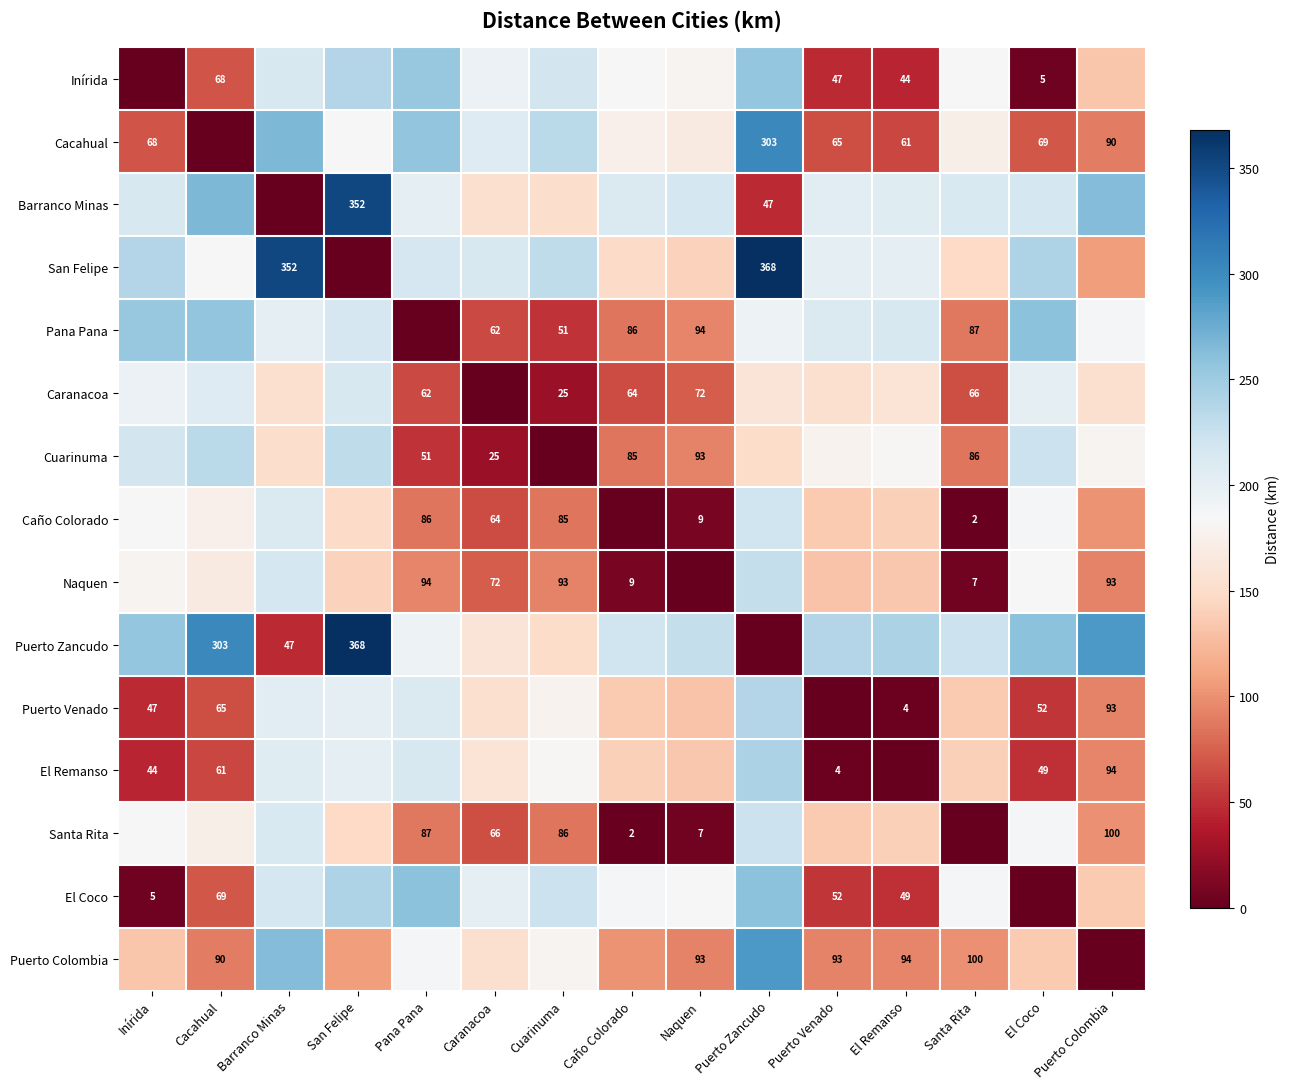

What is the total value across all series at Pana Pana?

2370